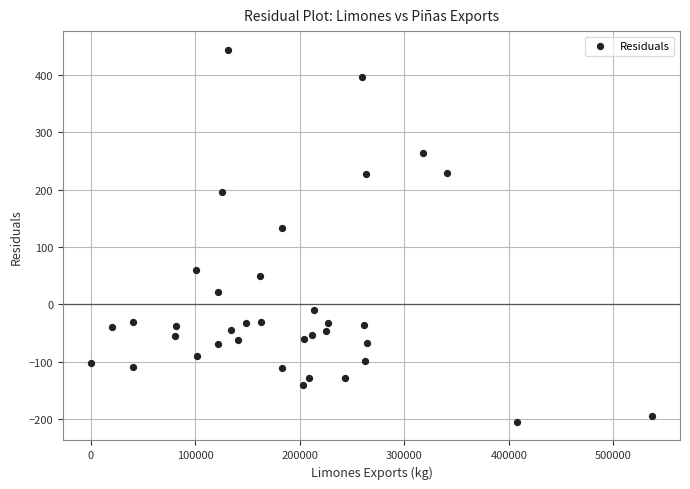

What is the range of X values (max minus min)?

536838.8